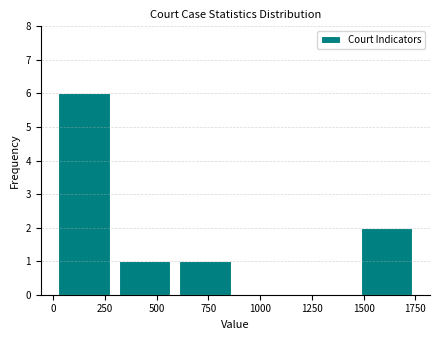

What is the height of the bar covering 0 to 300 on the x-axis? Neither the bar edges nor the heights are printed on the chart, so give them approximately, as read against the axes.

6